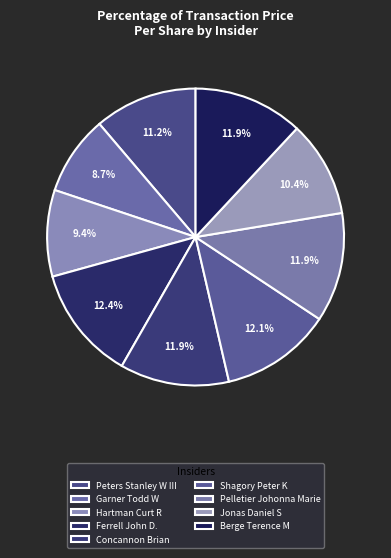

Do Concannon Brian and Pelletier Johonna Marie together represent more than half of the pie?

No